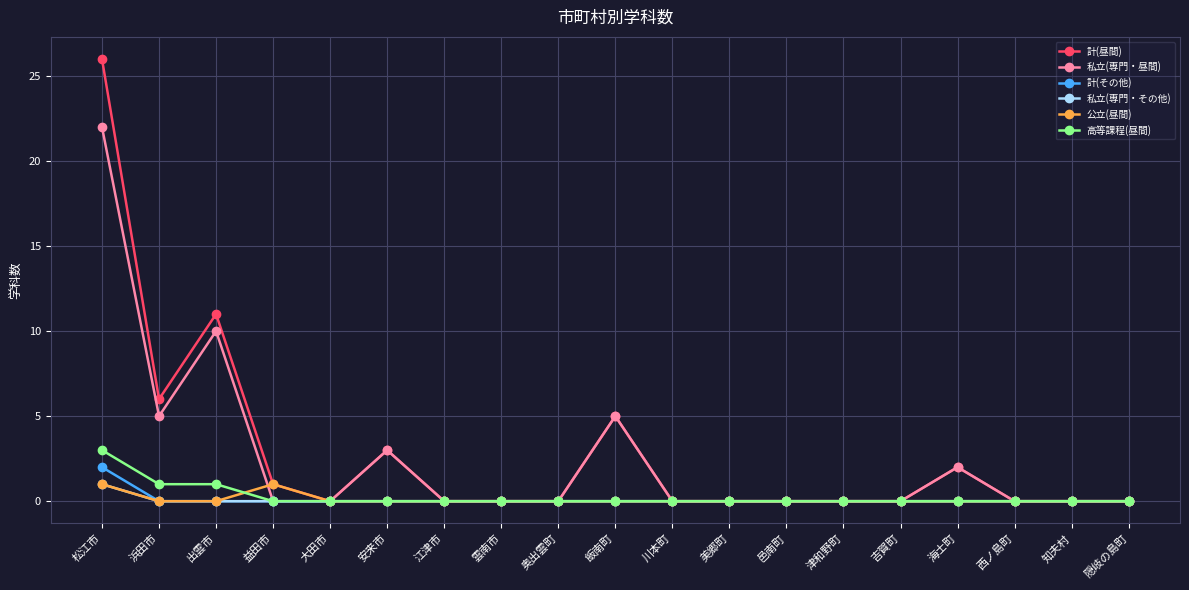

How many data points does each series have?

19